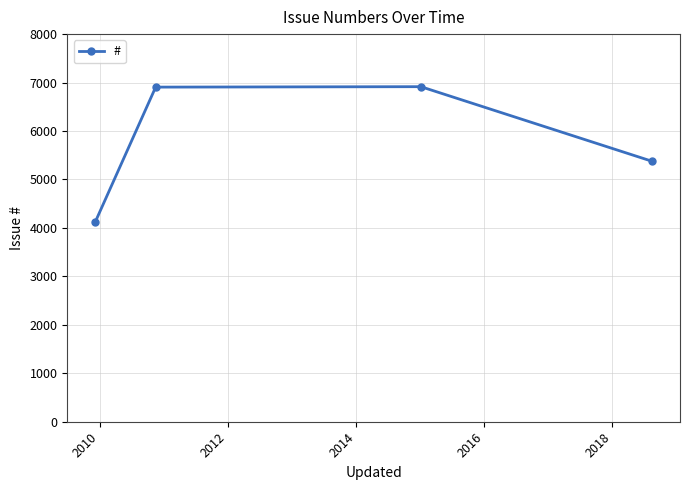

What is the difference between the second highest and minimum values?

2789